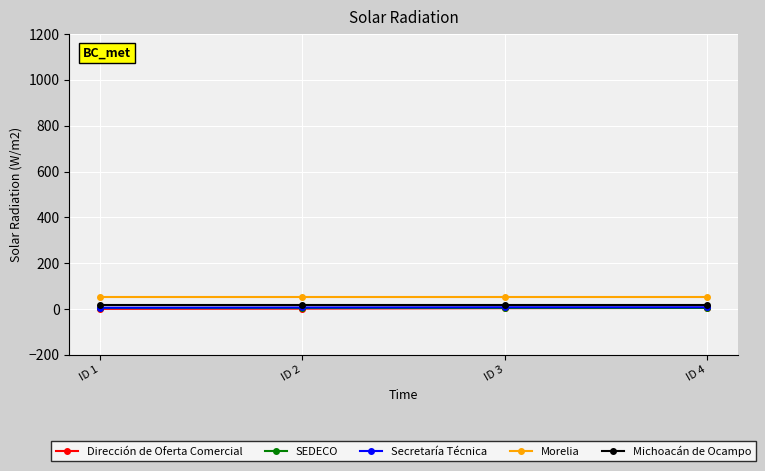

What is the highest value of the Morelia series?

53